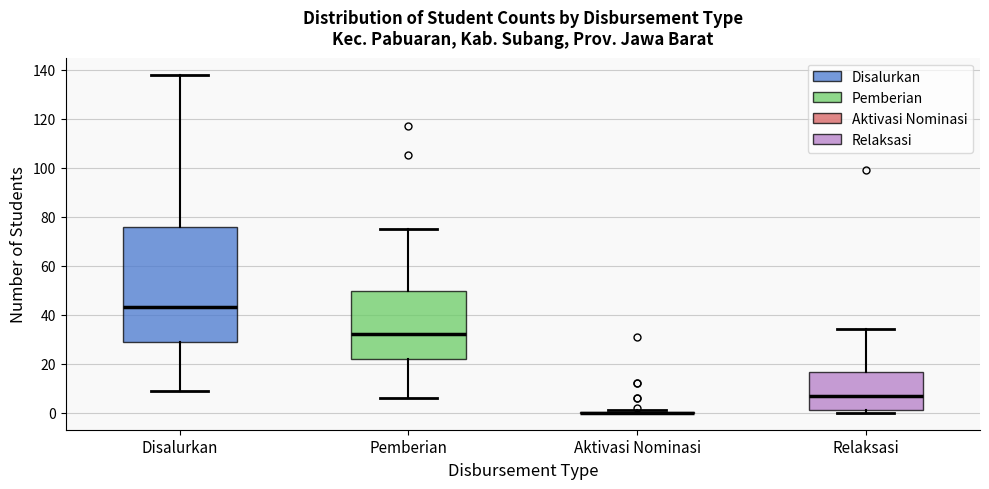

Reading left to right, read every box against the y-axis: the position of its median line, the range the box covers, and the ends of its whiskers. The values are not printed on the chart, so give them approximately, as read against the axis.

Disalurkan: median 44, box 30 to 76, whiskers 10 to 138
Pemberian: median 32, box 22 to 50, whiskers 6 to 76
Aktivasi Nominasi: box collapsed to a line at 0, whiskers 0 to 2
Relaksasi: median 8, box 2 to 16, whiskers 0 to 34